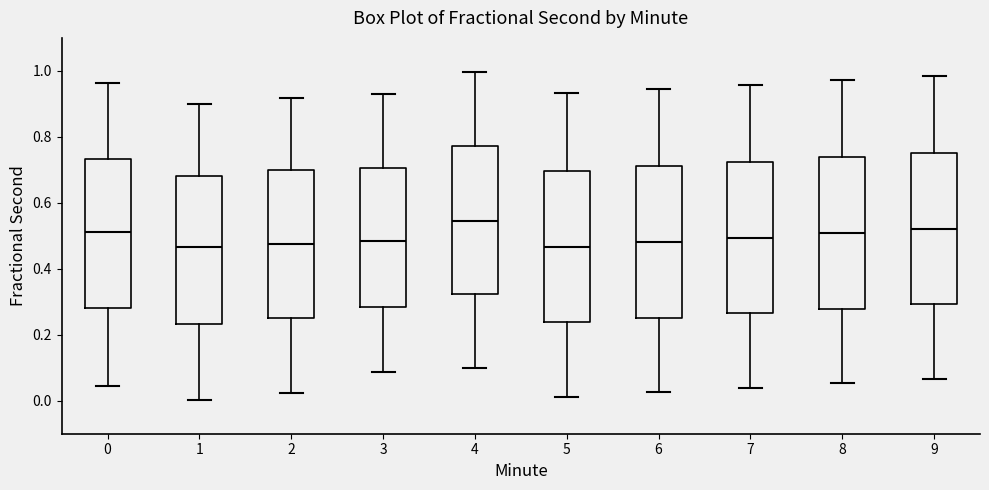

Reading left to right, read every box against the y-axis: the position of its median line, the range the box covers, and the ends of its whiskers. The values are not printed on the chart, so give them approximately, as read against the axis.

0: median 0.52, box 0.28 to 0.74, whiskers 0.04 to 0.96
1: median 0.46, box 0.24 to 0.68, whiskers 0.00 to 0.90
2: median 0.48, box 0.24 to 0.70, whiskers 0.02 to 0.92
3: median 0.48, box 0.28 to 0.70, whiskers 0.08 to 0.92
4: median 0.54, box 0.32 to 0.78, whiskers 0.10 to 1.00
5: median 0.46, box 0.24 to 0.70, whiskers 0.02 to 0.94
6: median 0.48, box 0.26 to 0.72, whiskers 0.02 to 0.94
7: median 0.50, box 0.26 to 0.72, whiskers 0.04 to 0.96
8: median 0.50, box 0.28 to 0.74, whiskers 0.06 to 0.98
9: median 0.52, box 0.30 to 0.76, whiskers 0.06 to 0.98